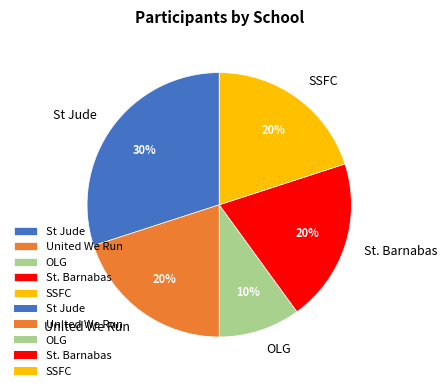

Which has a higher value, United We Run or St Jude?

St Jude